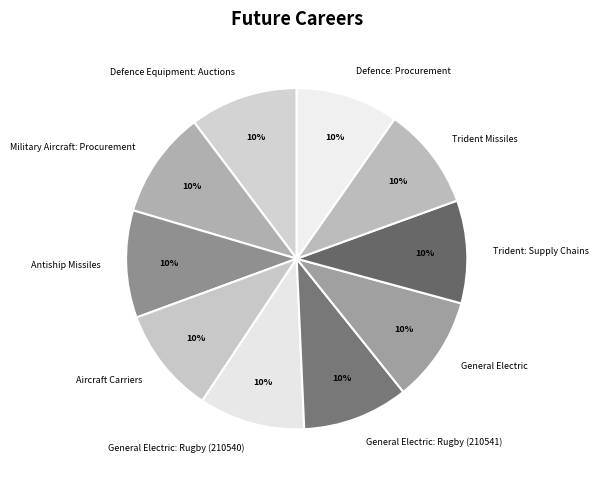

To the nearest percent, what percentage of the pie is Trident Missiles?

10%